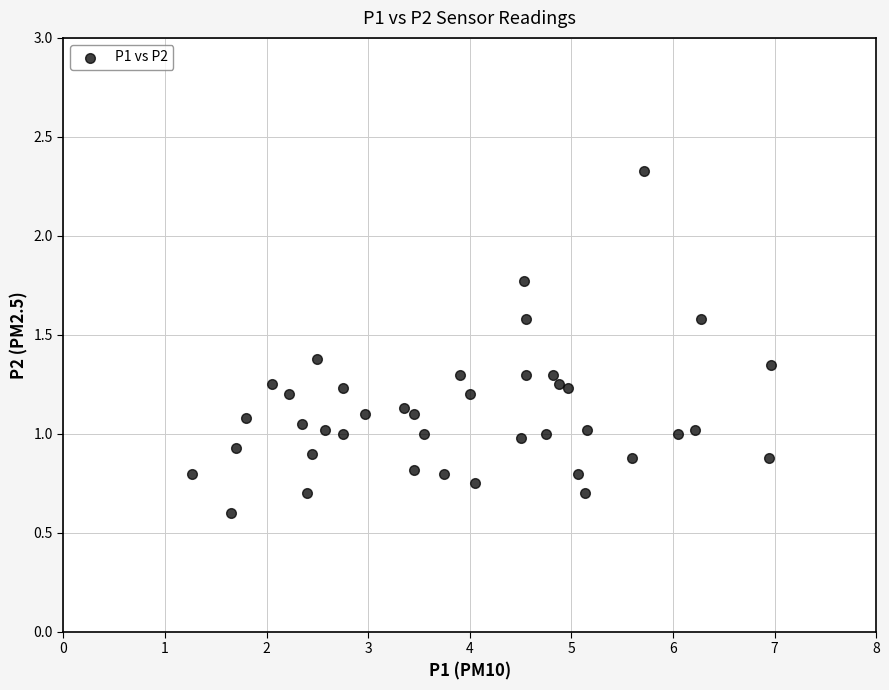

What is the range of Y values (max minus min)?

1.7